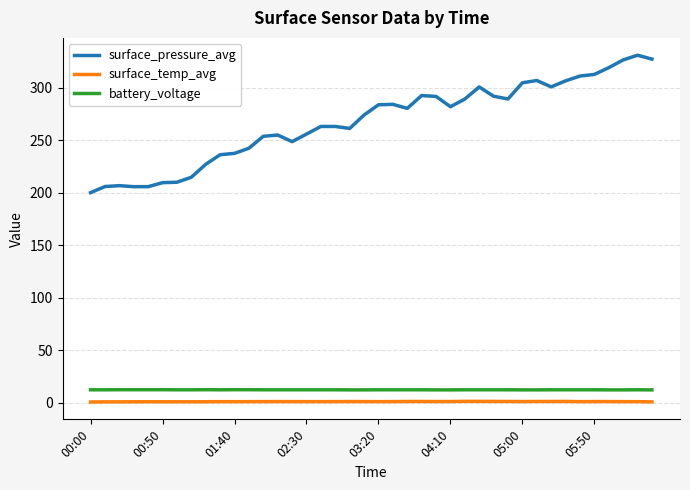

What is the difference between the second highest and minimum values in the surface_temp_avg series?

0.6